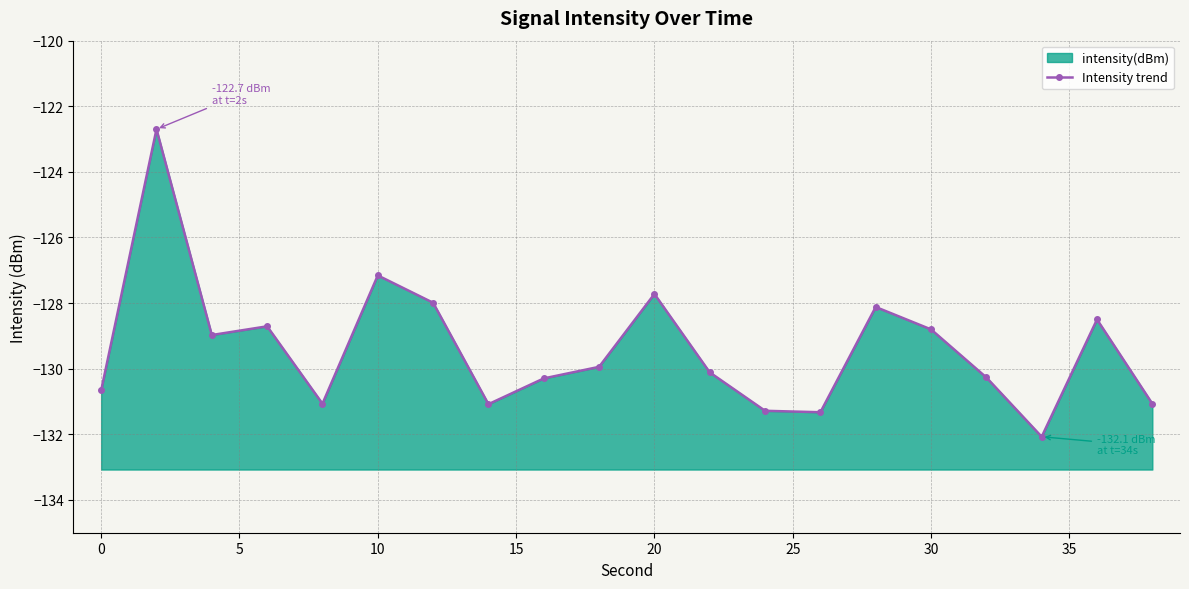

Does the chart have visible grid lines?

Yes